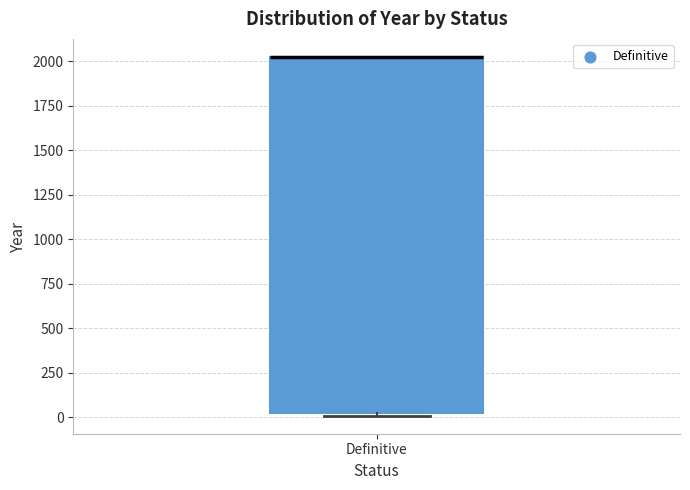

Transcribe this box plot: give where the median line is, the range the box spans, and where the two whiskers end, as read against the y-axis. The values are not printed on the chart, so give them approximately, as read against the axis.

median 2050 (drawn on the box's upper edge), box 50 to 2050, whiskers 0 to 2050